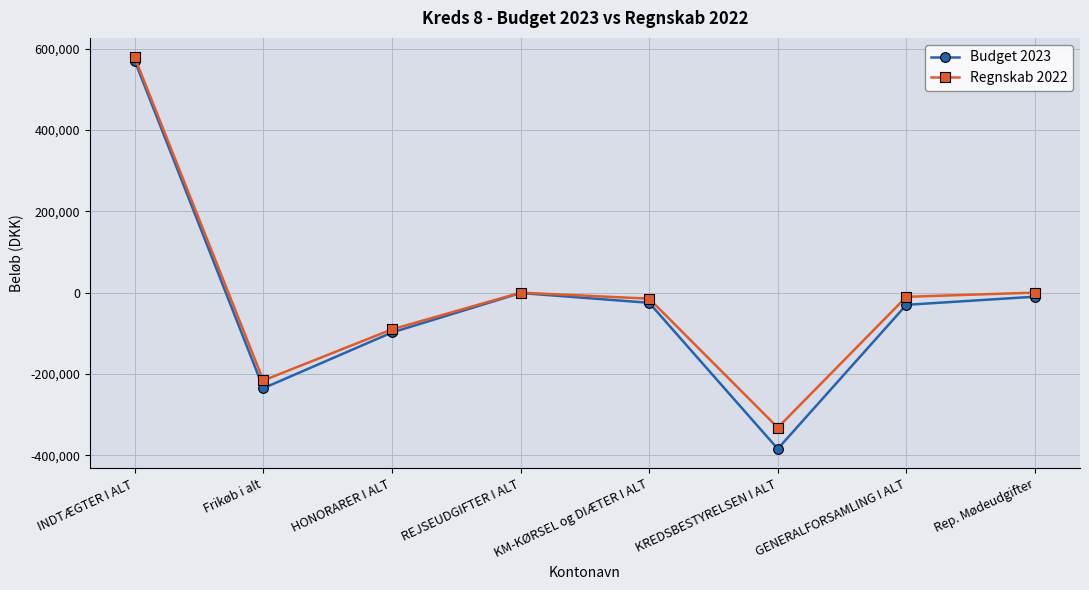

What position from the right is KREDSBESTYRELSEN I ALT?

3